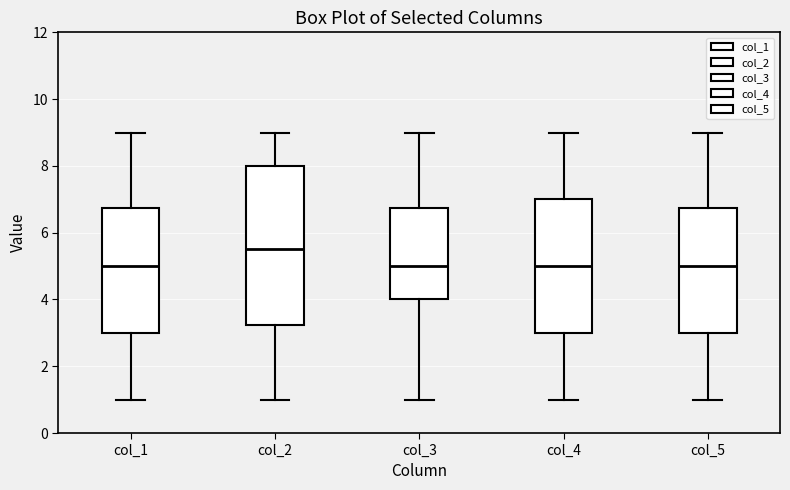

Comparing the boxes themselves (not the whiskers), which one is the tallest?

col_2